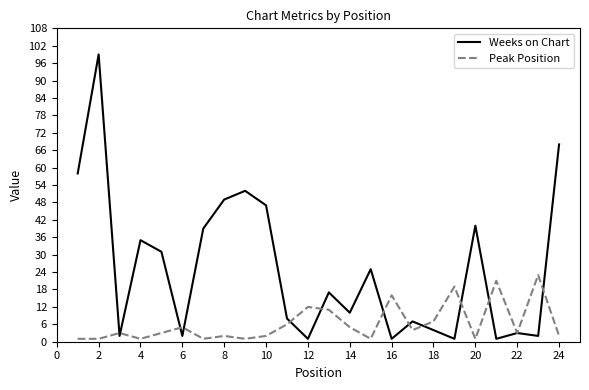

Which series has the largest total across all categories?

Weeks on Chart